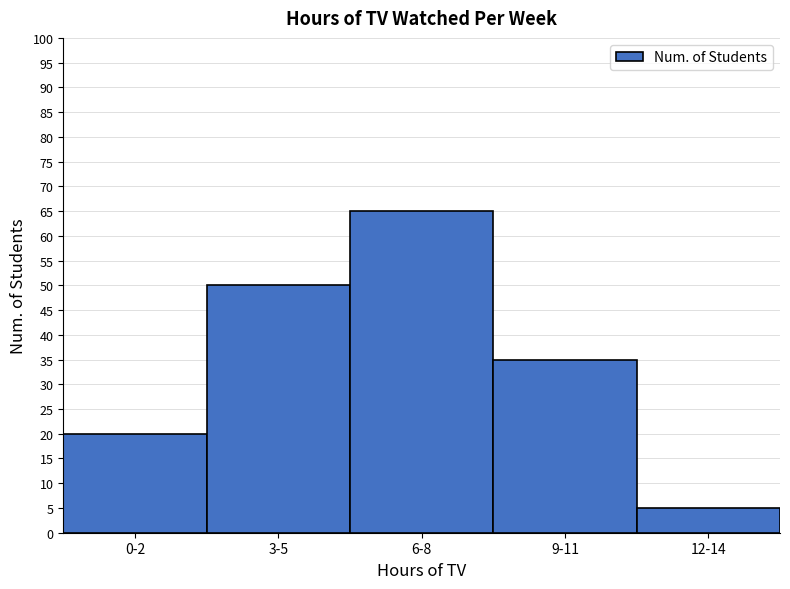

Reading left to right, list all the values displayed in this chart.

0-2=20	3-5=50	6-8=65	9-11=35	12-14=5